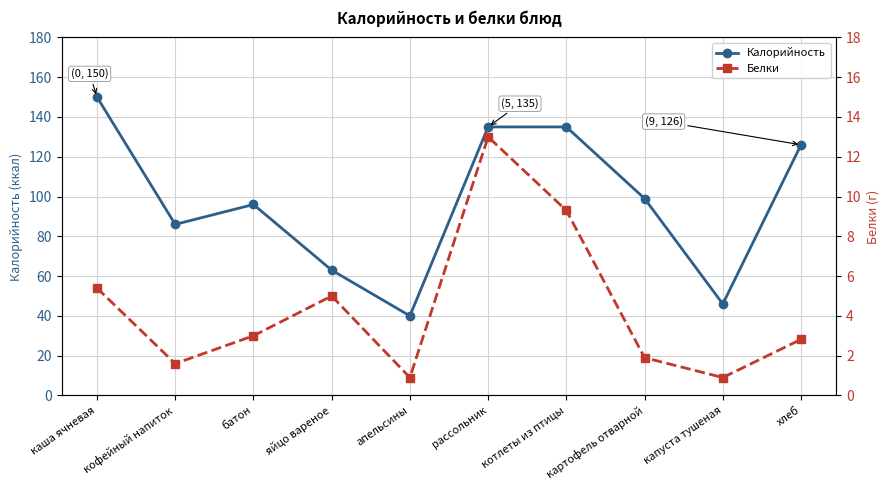

True or false: Белки and Калорийность intersect in this chart.

False